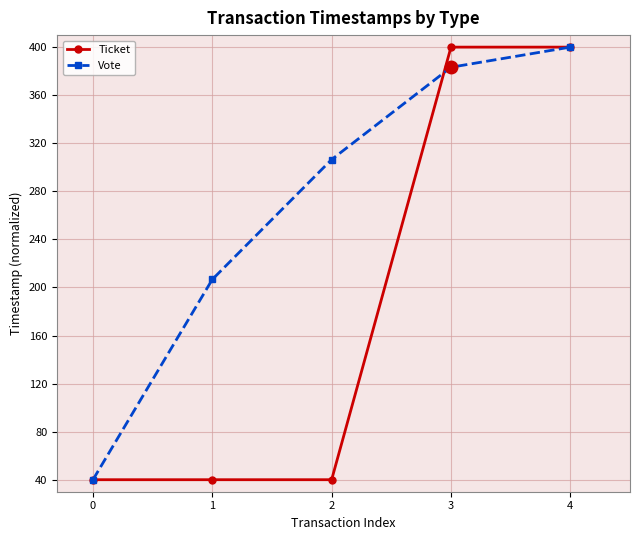

List the series in order of their overall mean, highest first.

Vote, Ticket